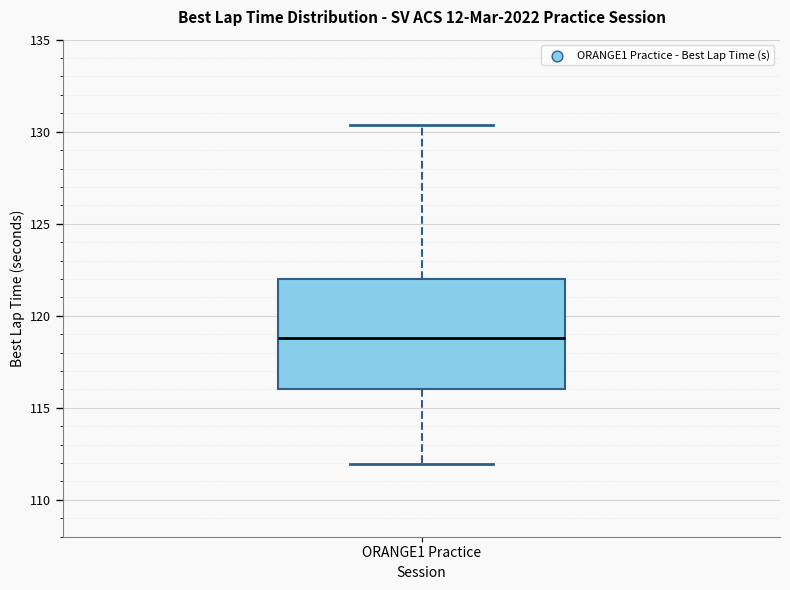

Read this box plot against the y-axis: the position of the median line, the range covered by the box, and the ends of both whiskers. The values are not printed on the chart, so give them approximately, as read against the axis.

median 119.0, box 116.0 to 122.0, whiskers 112.0 to 130.5